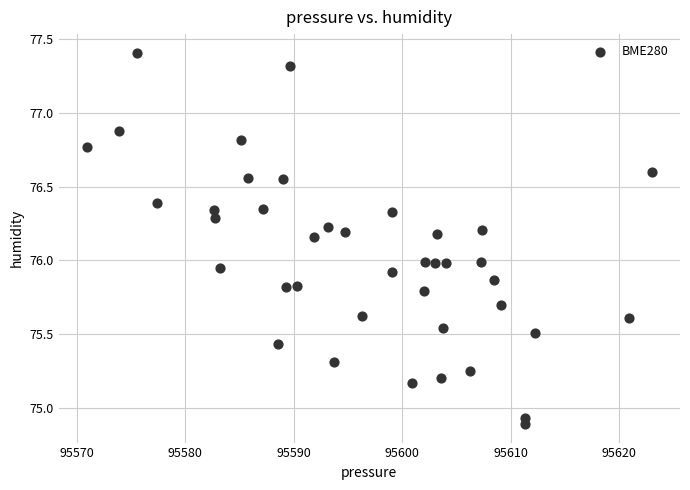

What is the range of Y values (max minus min)?

2.5